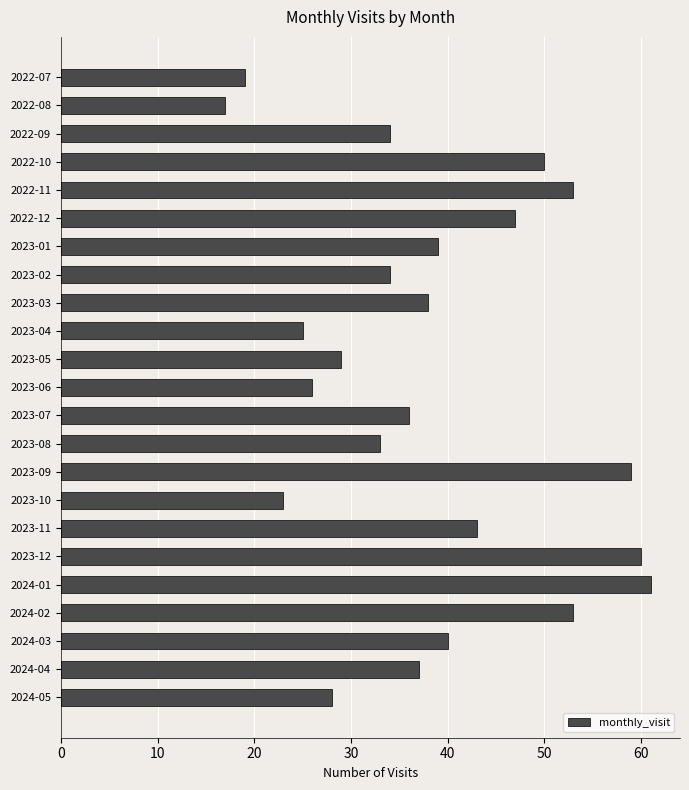

Reading top to bottom, what are all the values shown in this chart?

19	17	34	50	53	47	39	34	38	25	29	26	36	33	59	23	43	60	61	53	40	37	28